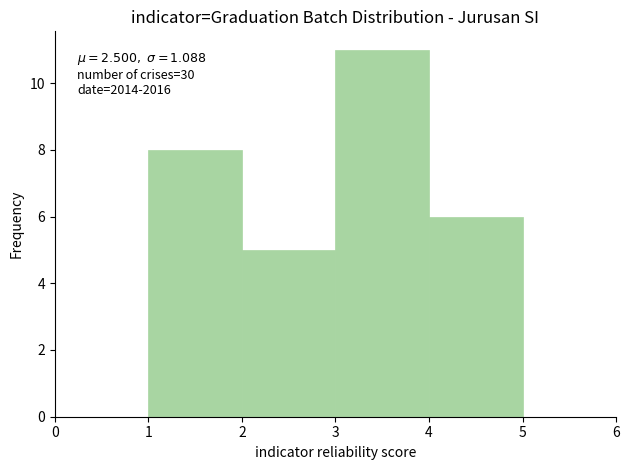

Over which range of the x-axis is the bar tallest?

3 to 4